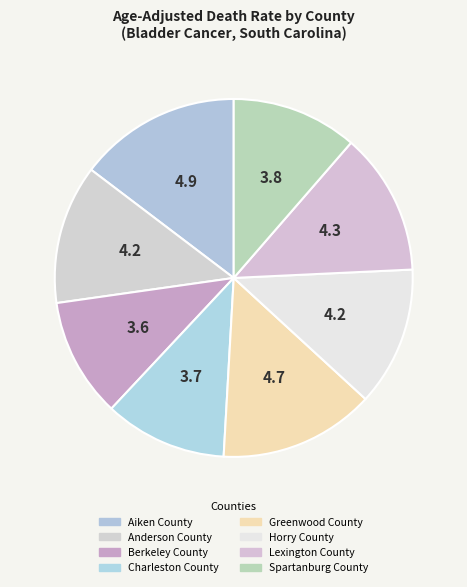

How many segments does this pie chart have?

8